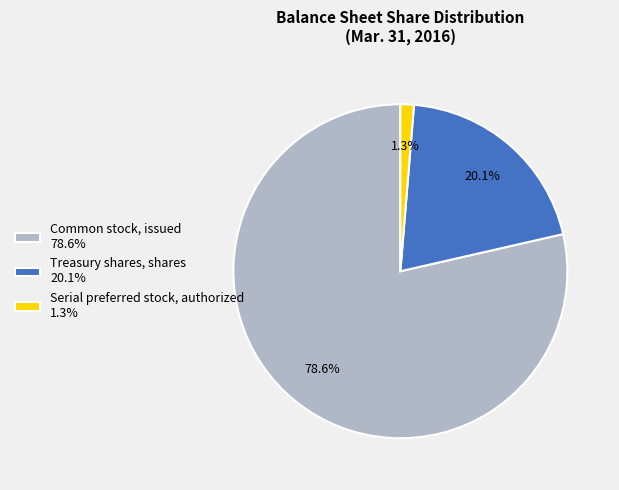

Which slice is the smallest?

Serial preferred stock, authorized 1.3%